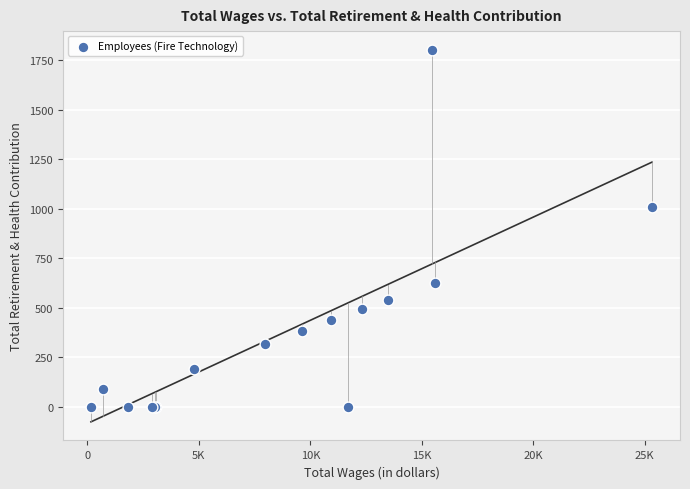

What Y value in the scatter plot is closest to 901?

1009